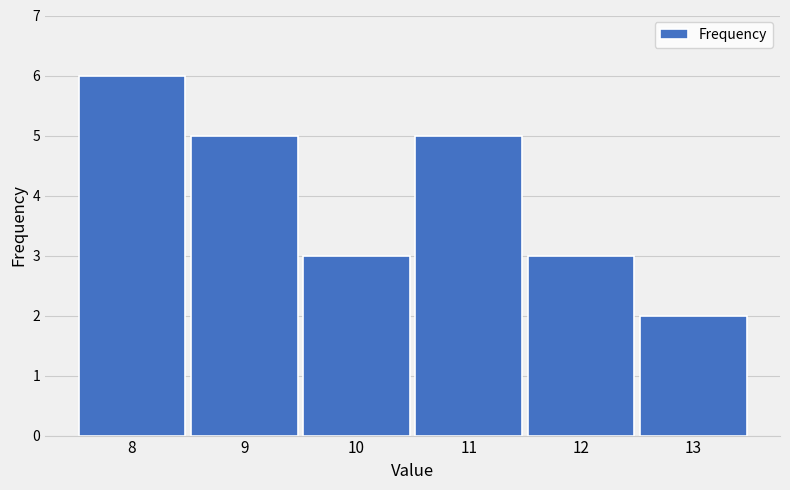

Reading right to left, what are all the values shown in this chart?

2	3	5	3	5	6